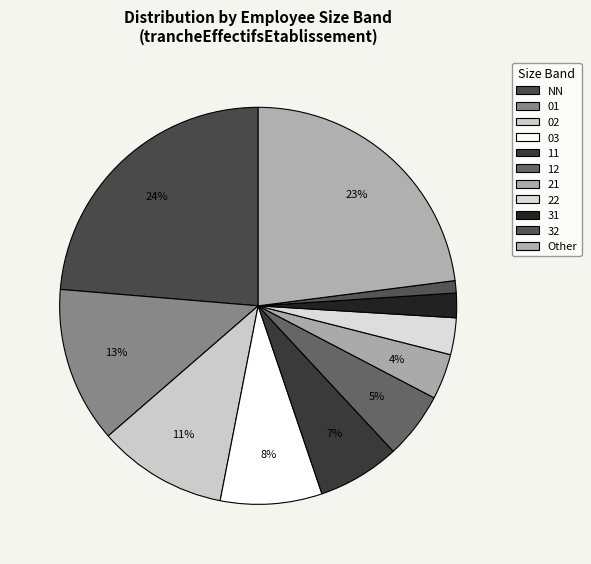

To the nearest percent, what portion does 31 represent?

2%